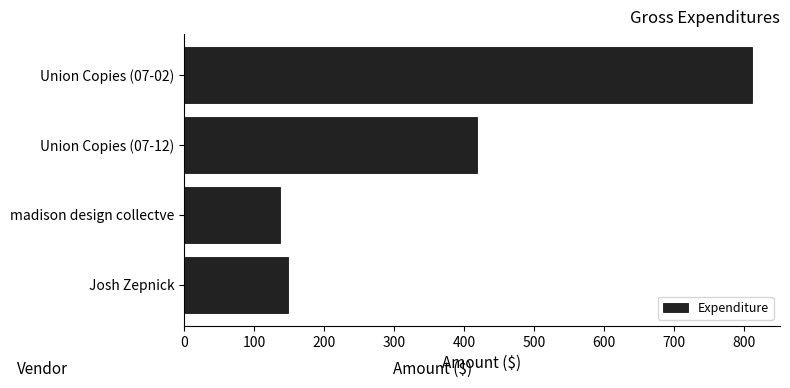

What is the difference between the maximum and minimum values?

673.4